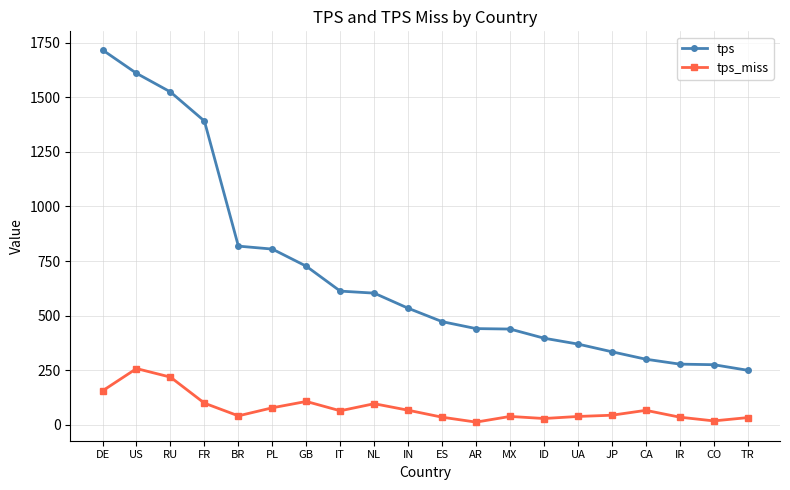

True or false: tps_miss and tps cross at least once.

False